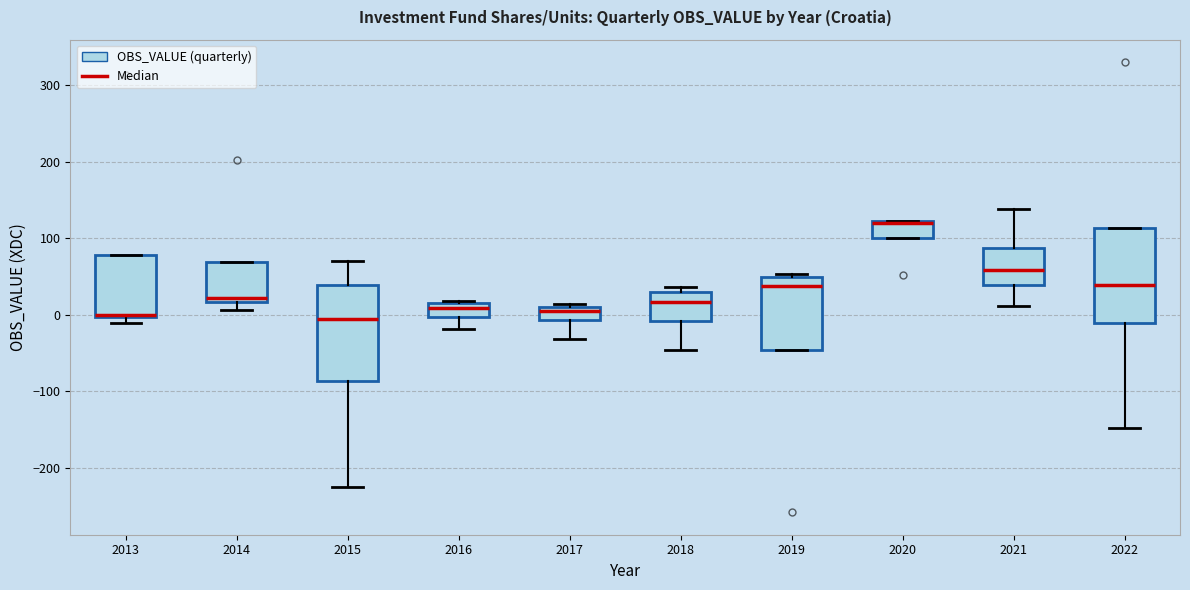

Reading left to right, read every box against the y-axis: the position of its median line, the range the box covers, and the ends of its whiskers. The values are not printed on the chart, so give them approximately, as read against the axis.

2013: median 0, box 0 to 80, whiskers -10 to 80
2014: median 20 (just above the box's lower edge), box 20 to 70, whiskers 10 to 70
2015: median -10, box -90 to 40, whiskers -220 to 70
2016: median 10, box 0 to 20, whiskers -20 to 20
2017: median 10 (just below the box's upper edge), box -10 to 10, whiskers -30 to 10 (just above the box's upper edge)
2018: median 20, box -10 to 30, whiskers -50 to 40
2019: median 40, box -50 to 50, whiskers -50 to 50 (just above the box's upper edge)
2020: median 120, box 100 to 120, whiskers 100 to 120
2021: median 60, box 40 to 90, whiskers 10 to 140
2022: median 40, box -10 to 110, whiskers -150 to 110